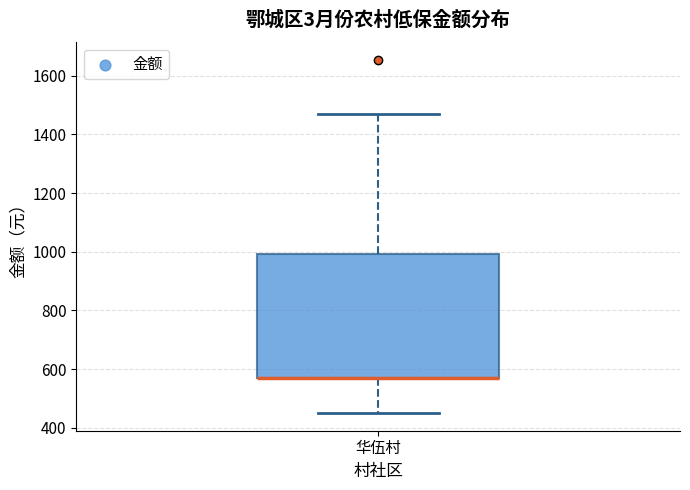

Where is the upper edge of the box for 华伍村 on the y-axis? The values are not printed on the chart, so give them approximately, as read against the axis.

1000